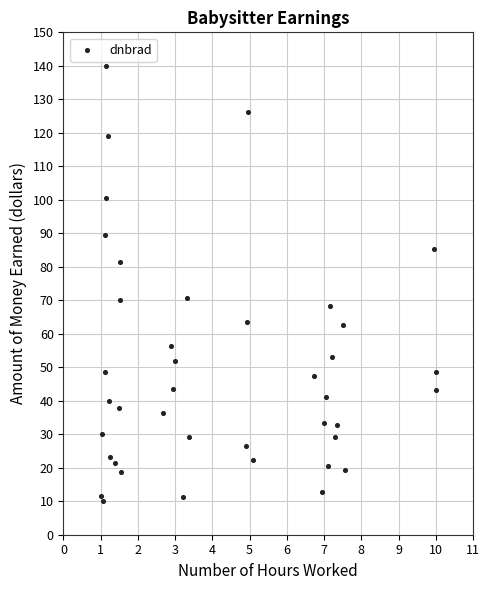

What is the range of X values (max minus min)?

9.0